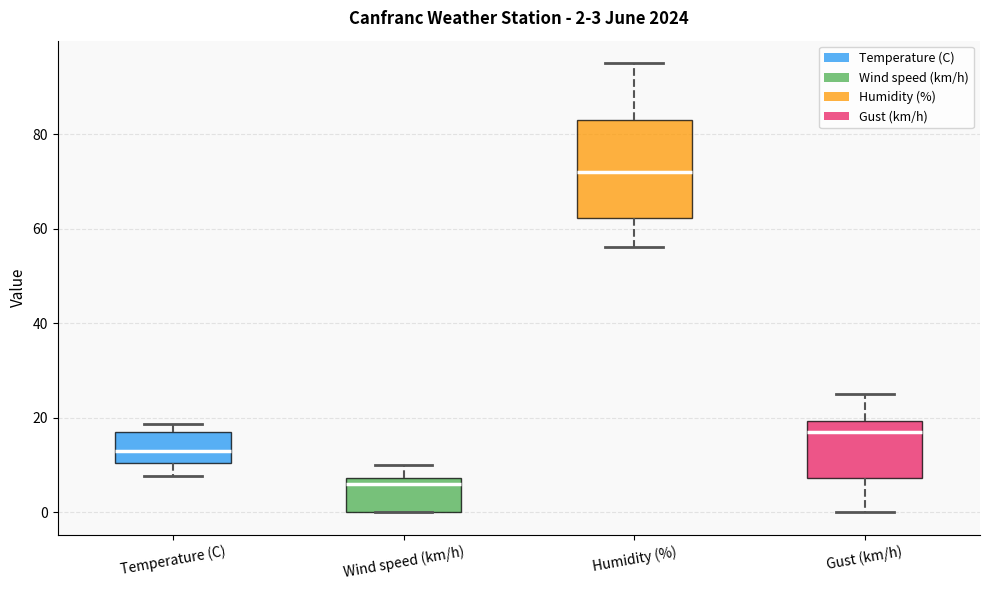

Which box is the tallest, from its lower edge to its upper edge?

Humidity (%)